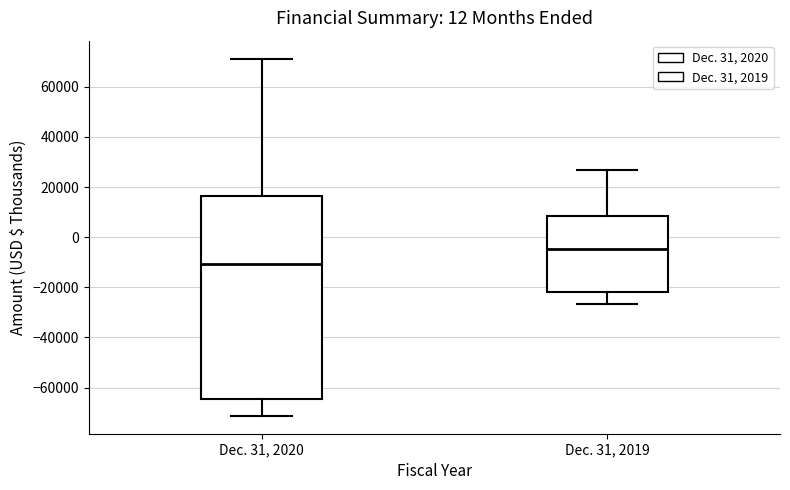

Where is the upper edge of the box for Dec. 31, 2019 on the y-axis? The values are not printed on the chart, so give them approximately, as read against the axis.

8000